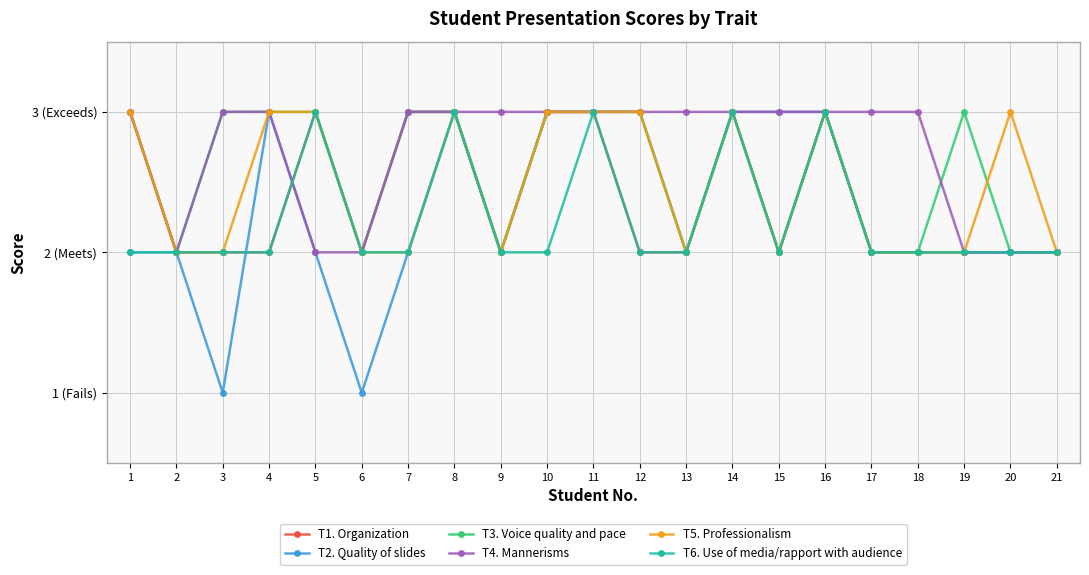

Is it true that T5. Professionalism equals 1 at 2?

False